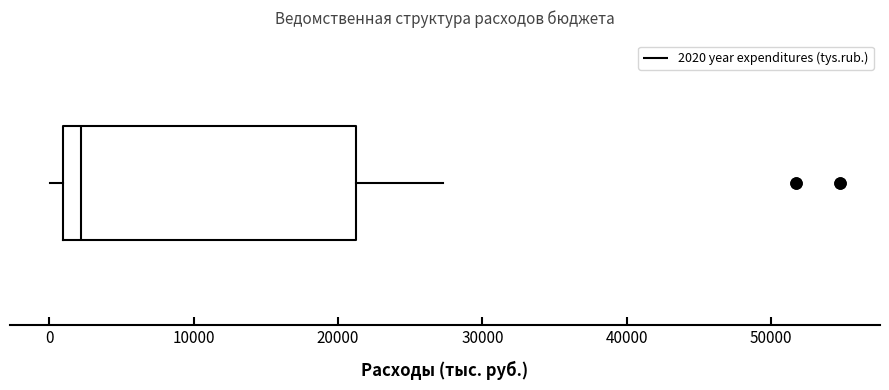

Transcribe this box plot: give where the median line is, the range the box spans, and where the two whiskers end, as read against the x-axis. The values are not printed on the chart, so give them approximately, as read against the axis.

median 2000, box 1000 to 21000, whiskers 0 to 27000